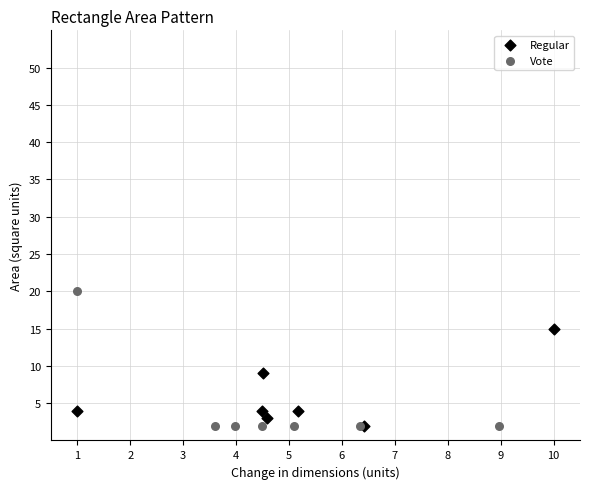

Which series reaches the maximum Y coordinate?

Vote